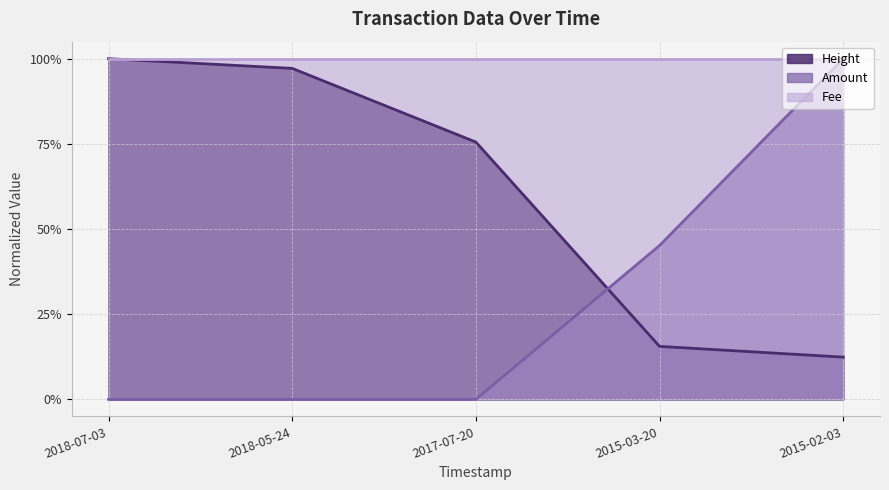

Is the value of Height at 2018-07-03 greater than the value of Amount at 2018-05-24?

Yes